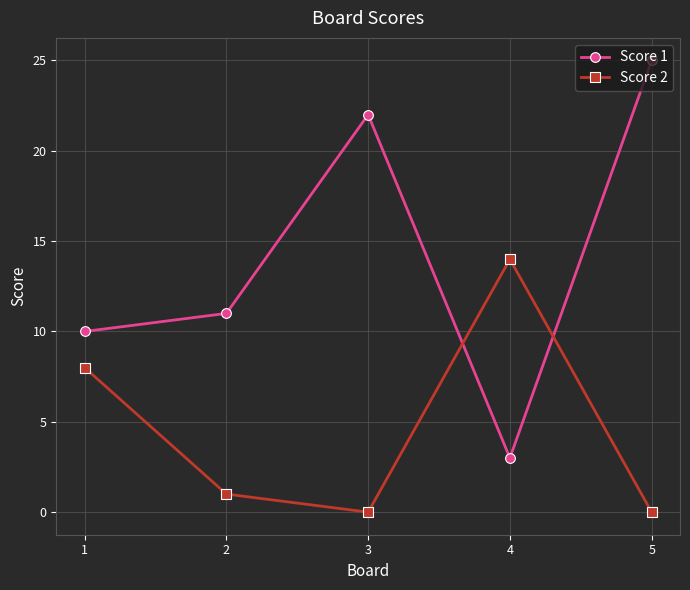

Where is Score 2 nearest to the value 7?

1